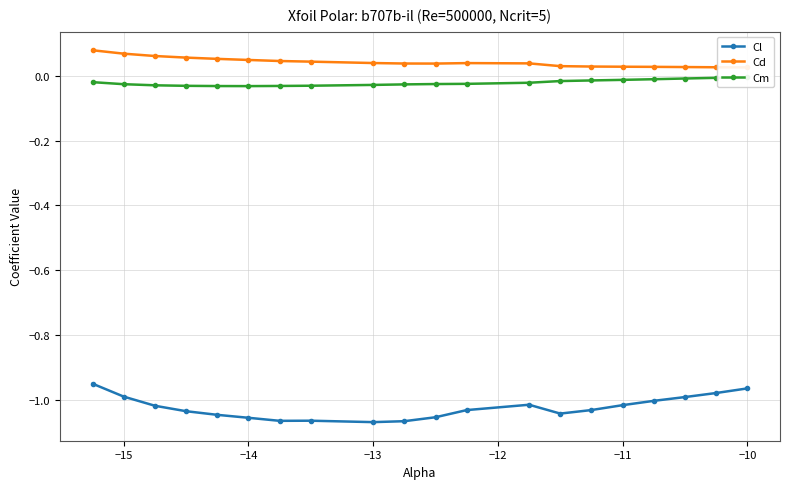

Rank the series by their maximum value, from lowest to highest.

Cl, Cm, Cd